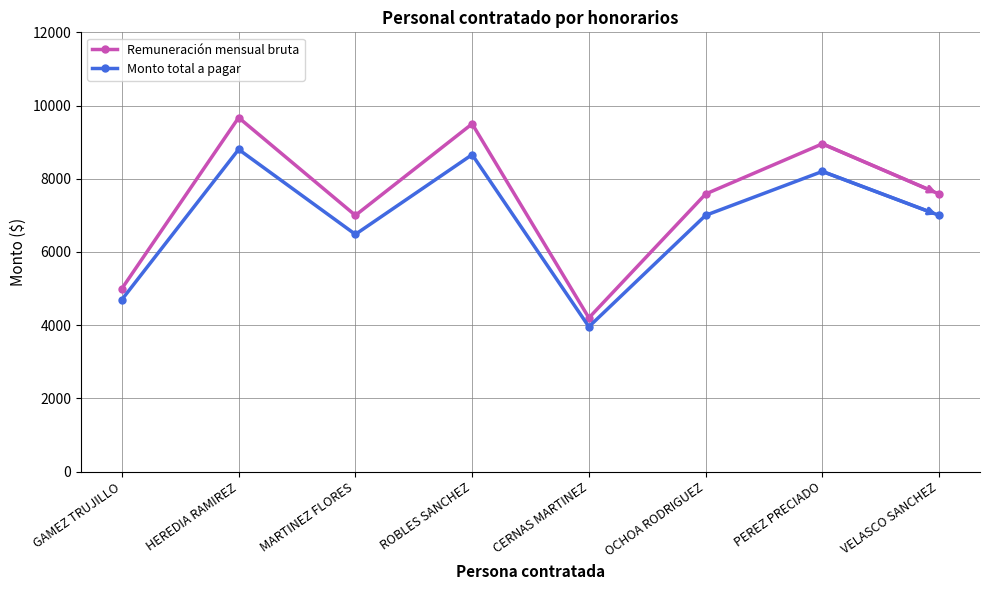

What are all the series names shown in the legend?

Remuneración mensual bruta, Monto total a pagar